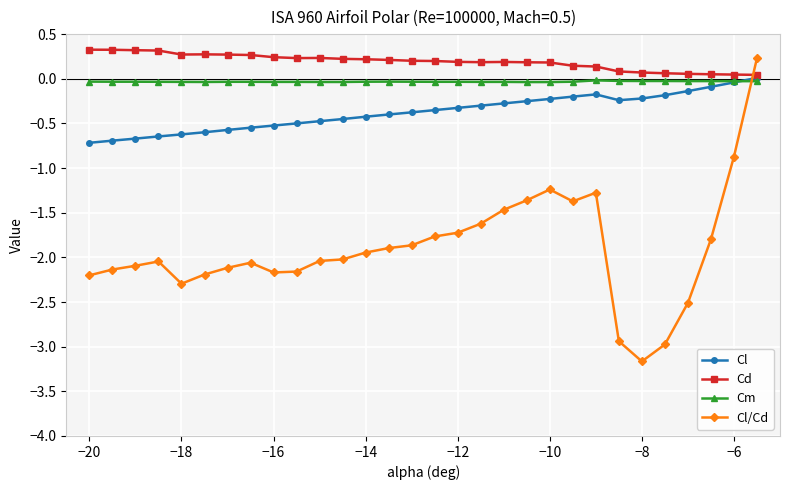

What is the maximum value shown in the chart?

0.3